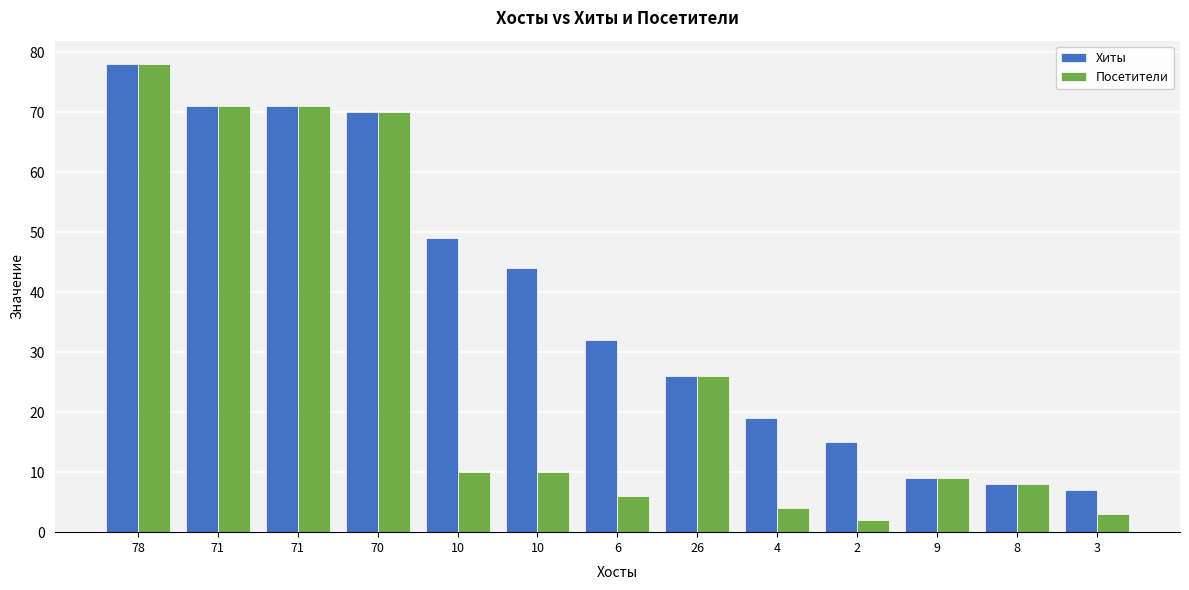

Reading left to right, what are all the values shown in this chart?

Хиты: 78	71	71	70	49	44	32	26	19	15	9	8	7
Посетители: 78	71	71	70	10	10	6	26	4	2	9	8	3